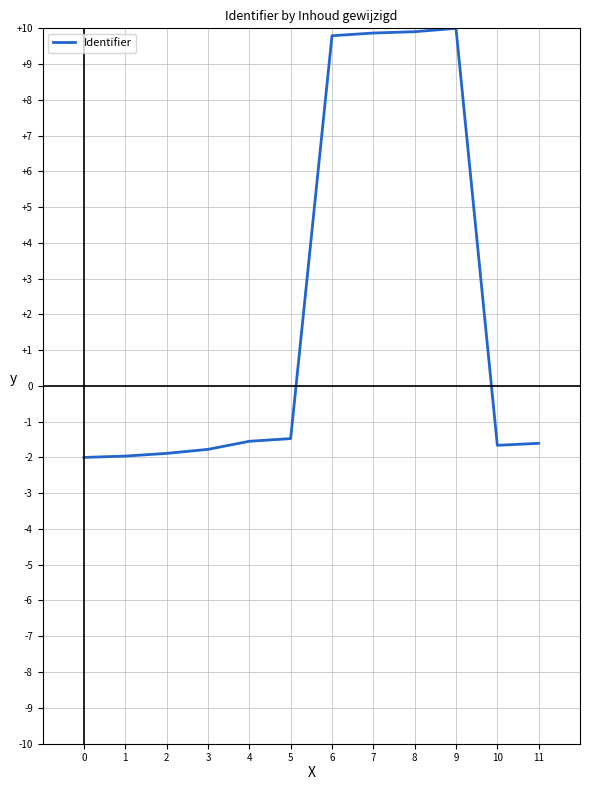

What is the maximum value shown in the chart?

10.0